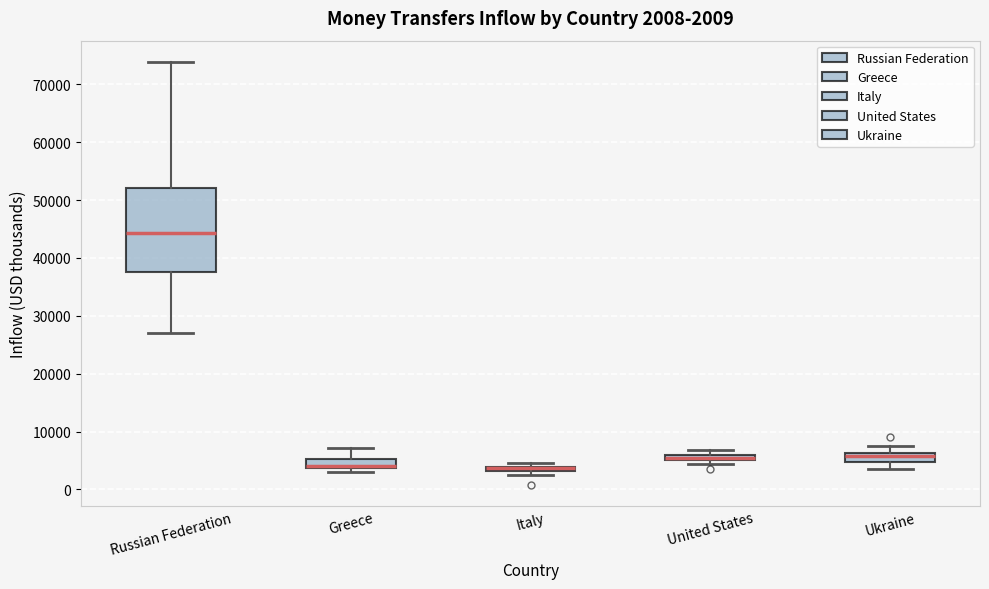

Which box is the tallest, from its lower edge to its upper edge?

Russian Federation